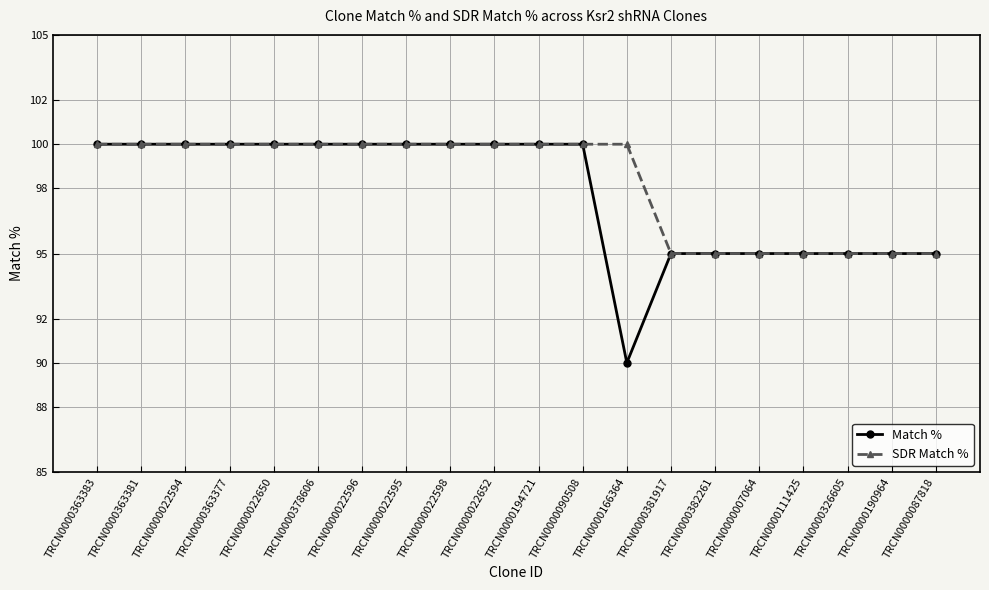

What is the label of the 17th point from the left?

TRCN0000111425